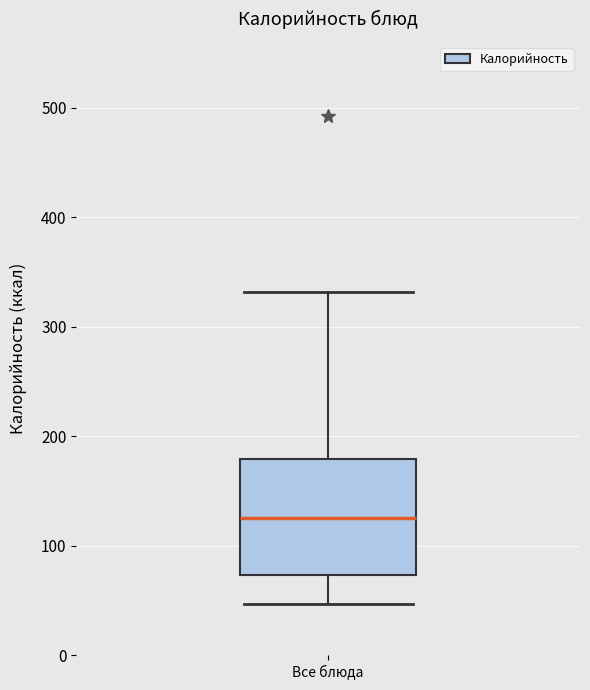

Read this box plot against the y-axis: the position of the median line, the range covered by the box, and the ends of both whiskers. The values are not printed on the chart, so give them approximately, as read against the axis.

median 130, box 70 to 180, whiskers 50 to 330